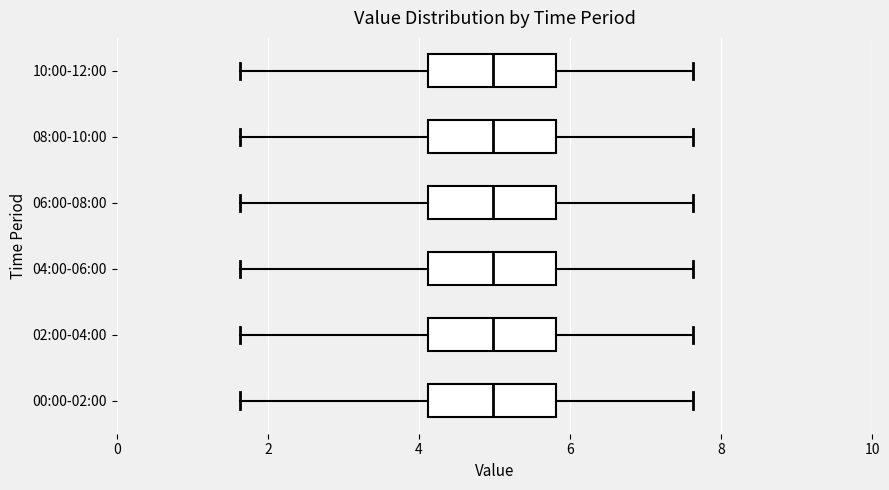

Where is the left edge of the box for 10:00-12:00 on the x-axis? The values are not printed on the chart, so give them approximately, as read against the axis.

4.2